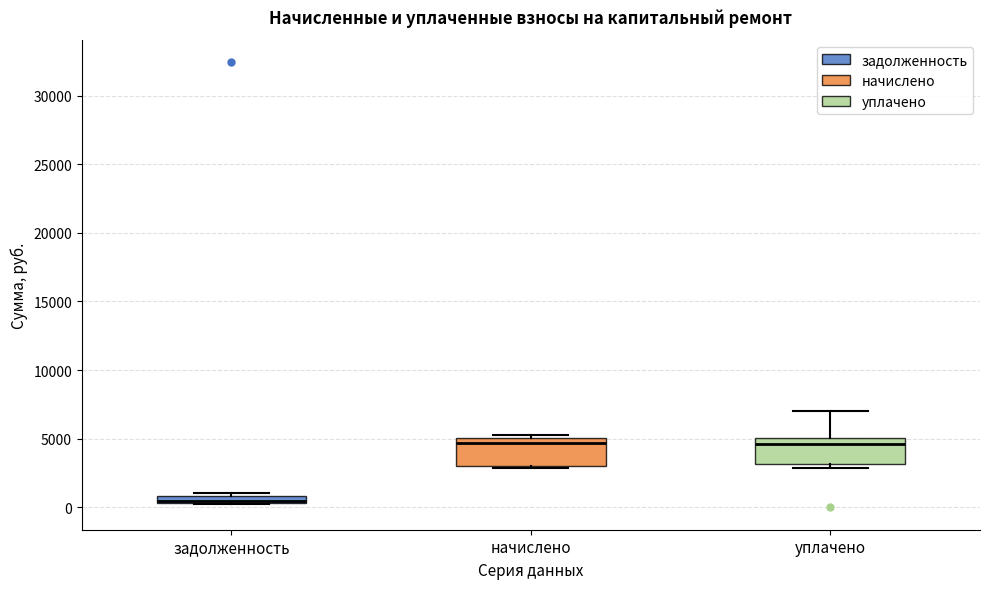

Where is the upper edge of the box for начислено on the y-axis? The values are not printed on the chart, so give them approximately, as read against the axis.

5000